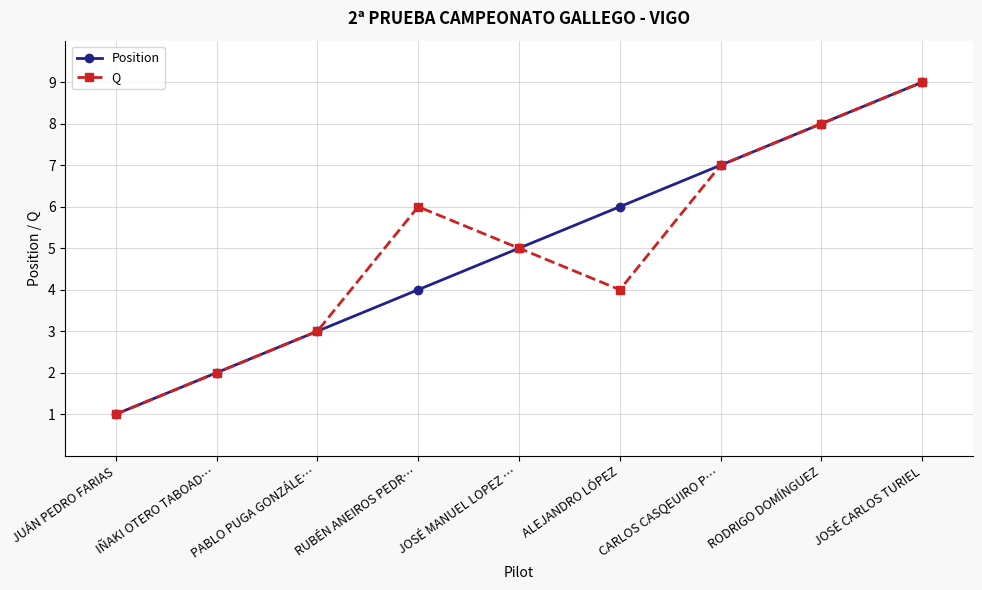

Reading left to right, extract all data points from this chart.

Position: 1	2	3	4	5	6	7	8	9
Q: 1	2	3	6	5	4	7	8	9